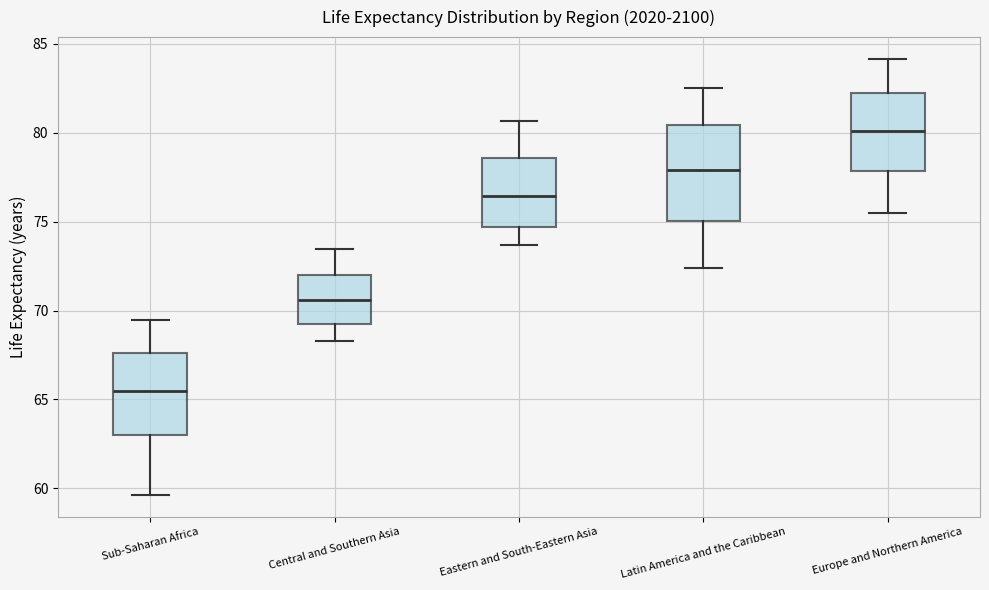

Comparing the boxes themselves (not the whiskers), which one is the tallest?

Latin America and the Caribbean